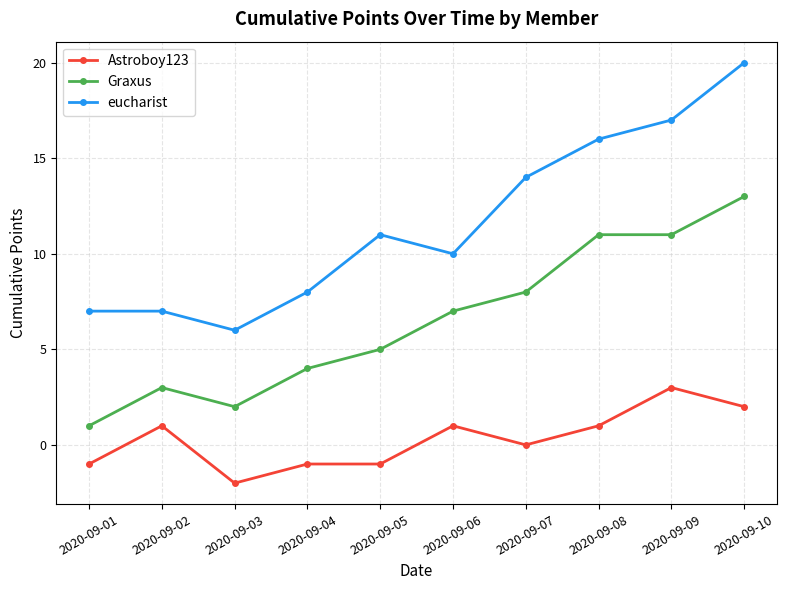

Reading left to right, extract all data points from this chart.

Astroboy123: -1	1	-2	-1	-1	1	0	1	3	2
Graxus: 1	3	2	4	5	7	8	11	11	13
eucharist: 7	7	6	8	11	10	14	16	17	20